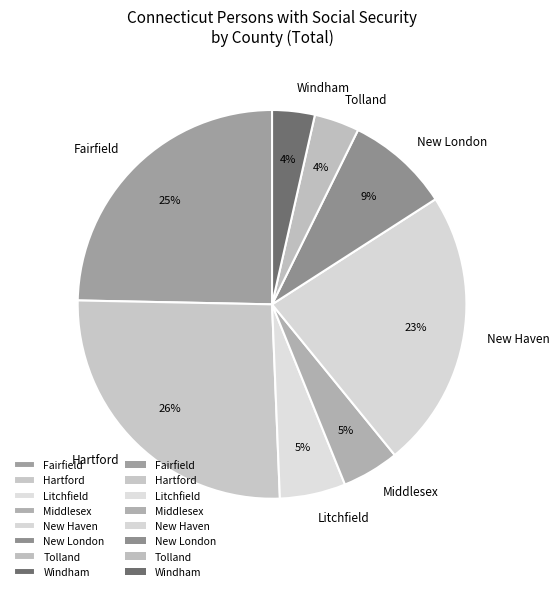

Is there any slice that represents more than half of the pie?

No